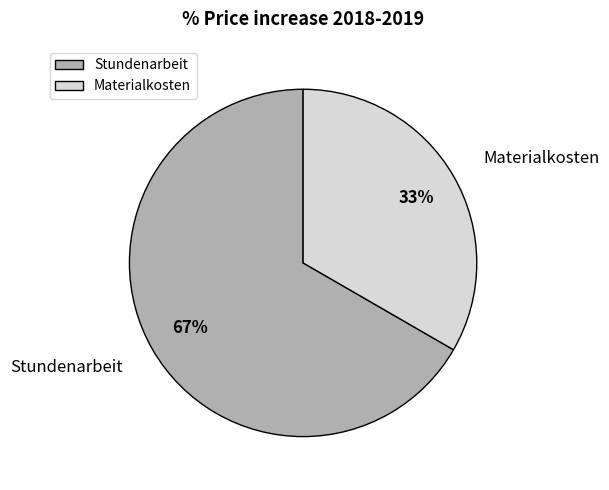

Do Stundenarbeit and Materialkosten together represent more than half of the pie?

Yes